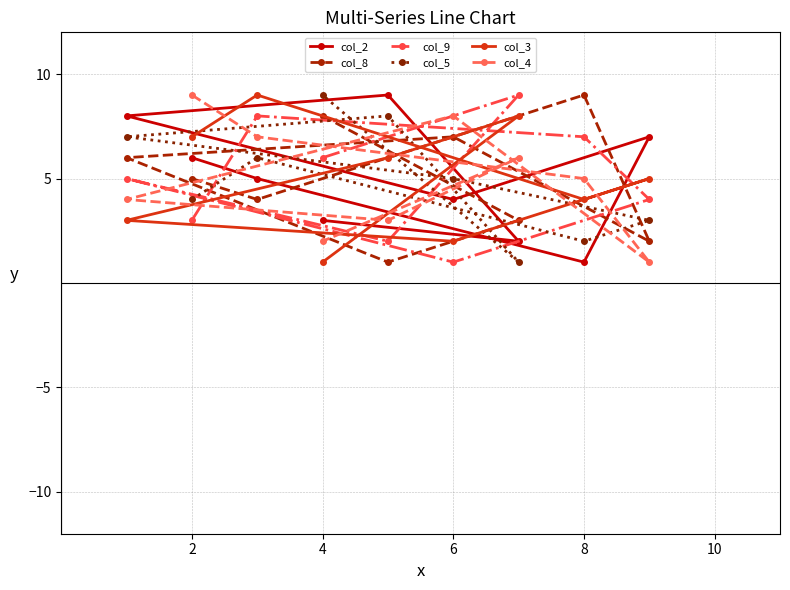

Which series has the widest spread of values?

col_2